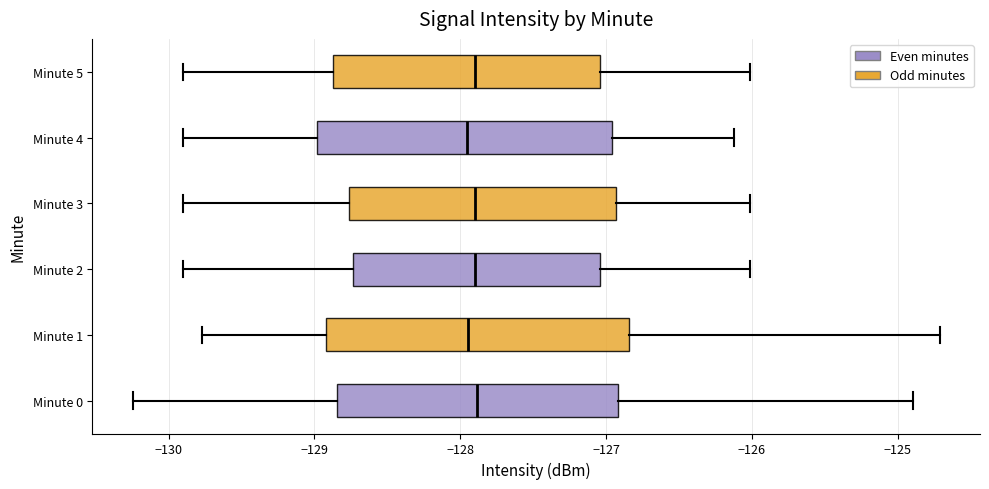

Reading bottom to top, transcribe this box plot: for each box, give where its median line is, the range the box spans, and where its two whiskers end, as read against the x-axis. The values are not printed on the chart, so give them approximately, as read against the axis.

Minute 0: median -127.9, box -128.8 to -126.9, whiskers -130.2 to -124.9
Minute 1: median -127.9, box -128.9 to -126.8, whiskers -129.8 to -124.7
Minute 2: median -127.9, box -128.7 to -127.0, whiskers -129.9 to -126.0
Minute 3: median -127.9, box -128.8 to -126.9, whiskers -129.9 to -126.0
Minute 4: median -128.0, box -129.0 to -127.0, whiskers -129.9 to -126.1
Minute 5: median -127.9, box -128.9 to -127.0, whiskers -129.9 to -126.0